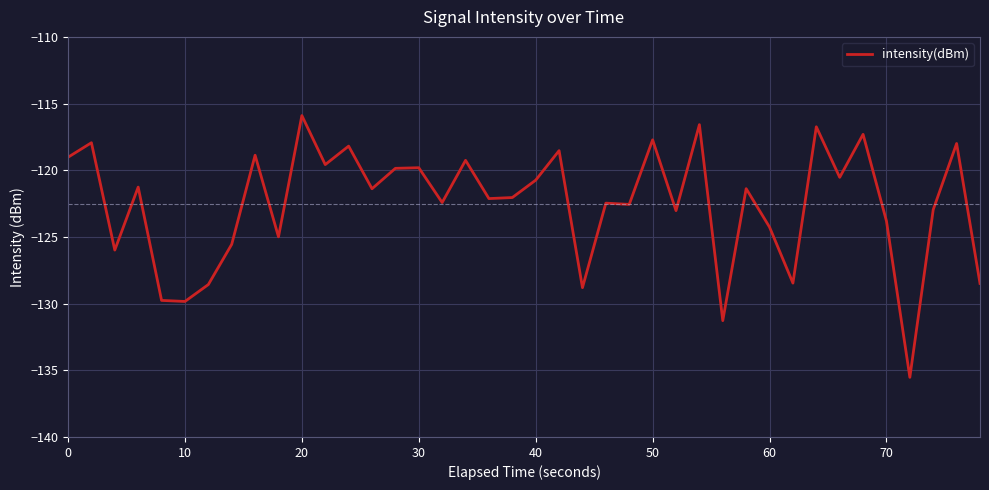

What is the minimum value shown in the chart?

-135.5